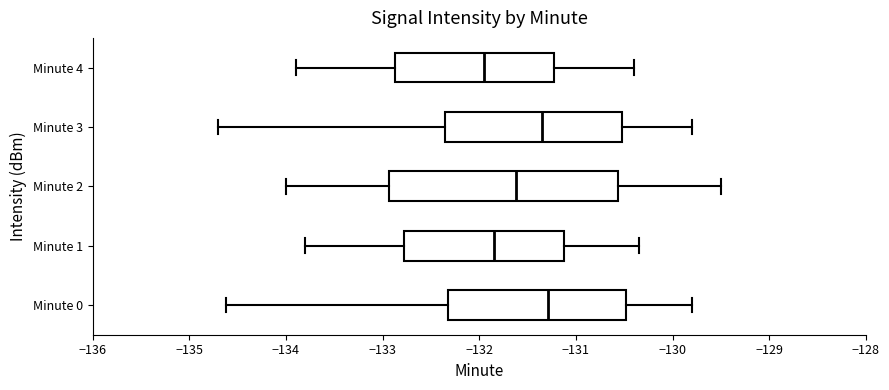

Comparing the boxes themselves (not the whiskers), which one is the widest?

Minute 2